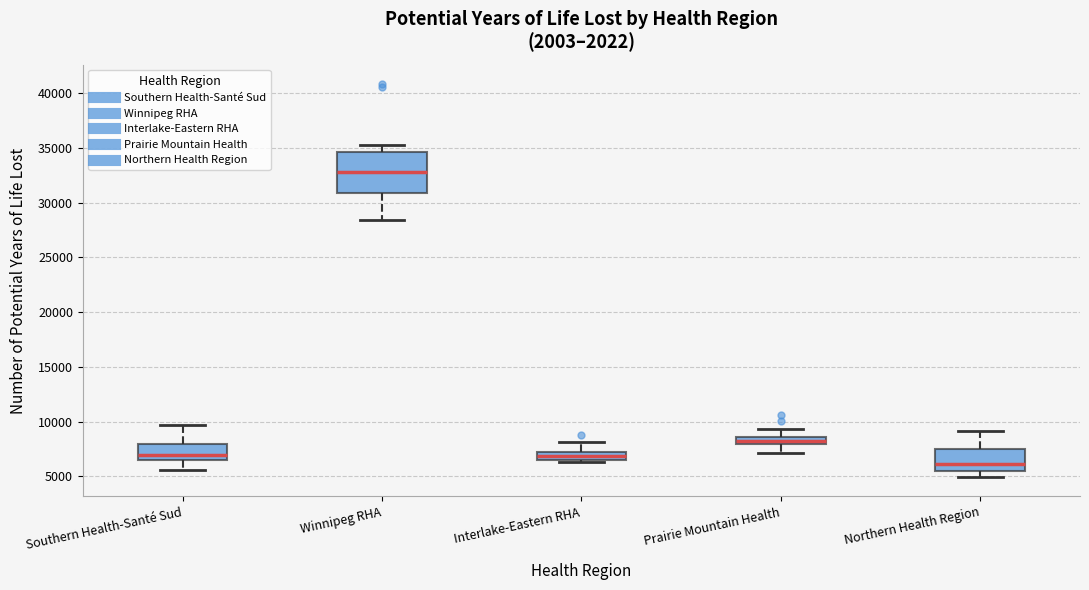

Which box is the tallest, from its lower edge to its upper edge?

Winnipeg RHA